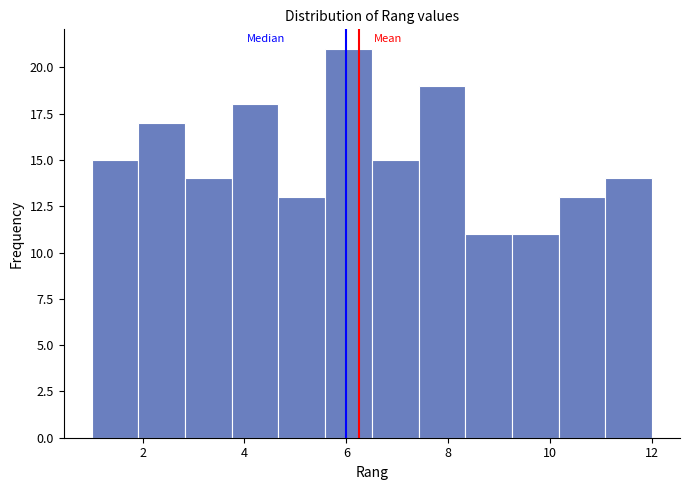

Reading left to right, transcribe this chart: for each bar, give the range it covers on the x-axis and its height. Neither the bar edges nor the heights are printed on the chart, so give them approximately, as read against the axes.

1.0 to 2.0: 15
2.0 to 2.8: 17
2.8 to 3.8: 14
3.8 to 4.6: 18
4.6 to 5.6: 13
5.6 to 6.6: 21
6.6 to 7.4: 15
7.4 to 8.4: 19
8.4 to 9.2: 11
9.2 to 10.2: 11
10.2 to 11.0: 13
11.0 to 12.0: 14